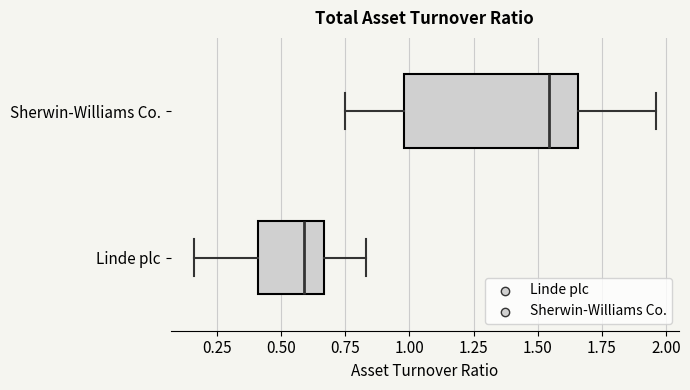

Reading bottom to top, transcribe this box plot: for each box, give where its median line is, the range the box spans, and where its two whiskers end, as read against the x-axis. The values are not printed on the chart, so give them approximately, as read against the axis.

Linde plc: median 0.60, box 0.40 to 0.65, whiskers 0.15 to 0.85
Sherwin-Williams Co.: median 1.55, box 1.00 to 1.65, whiskers 0.75 to 1.95